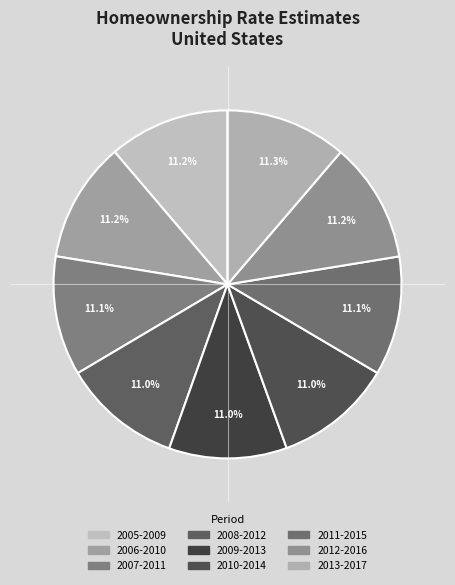

Between 2008-2012 and 2009-2013, which is larger?

2008-2012